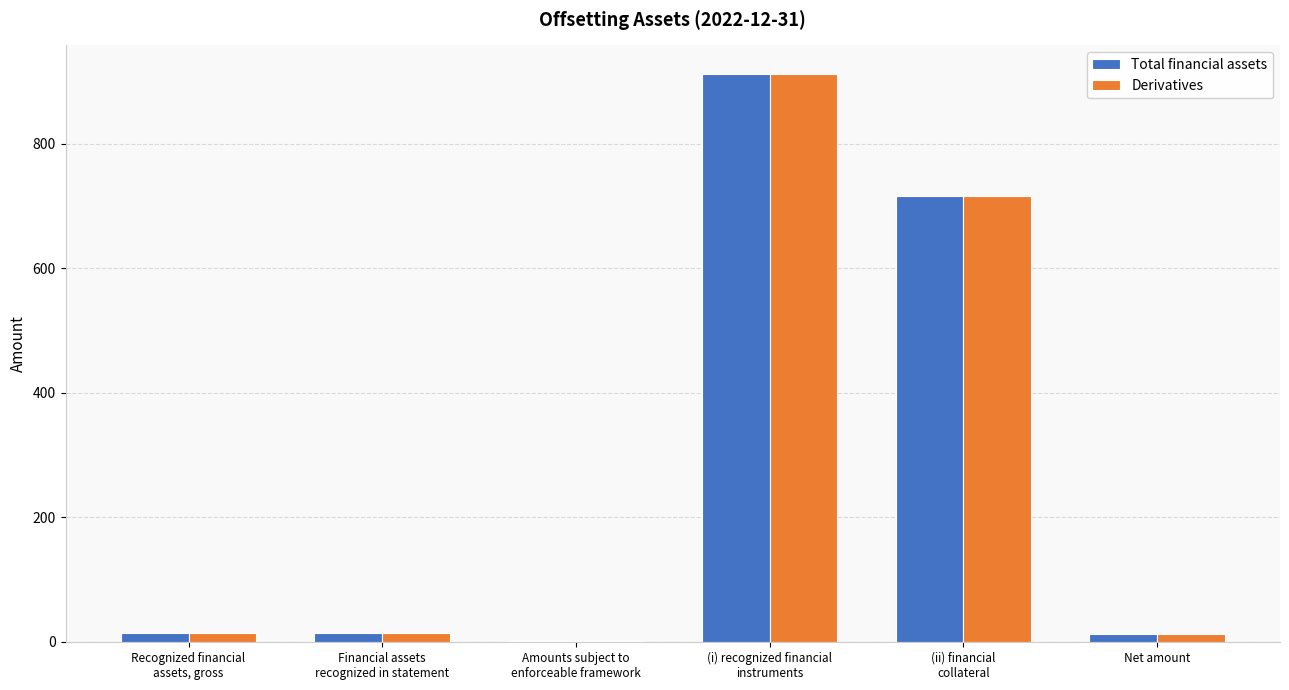

What is the greatest value displayed?

912.0